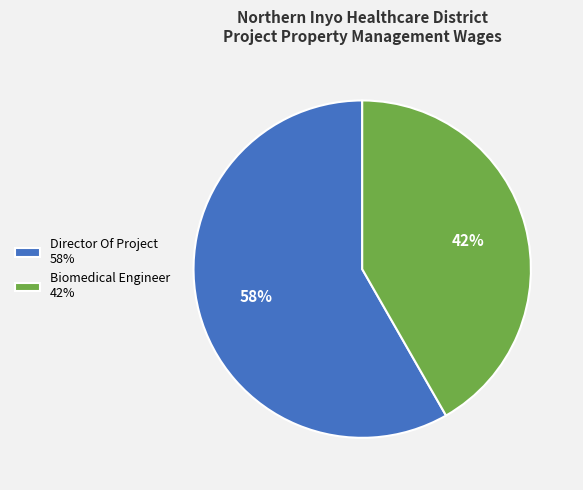

Which category has the smallest portion of the pie?

Biomedical Engineer 42%